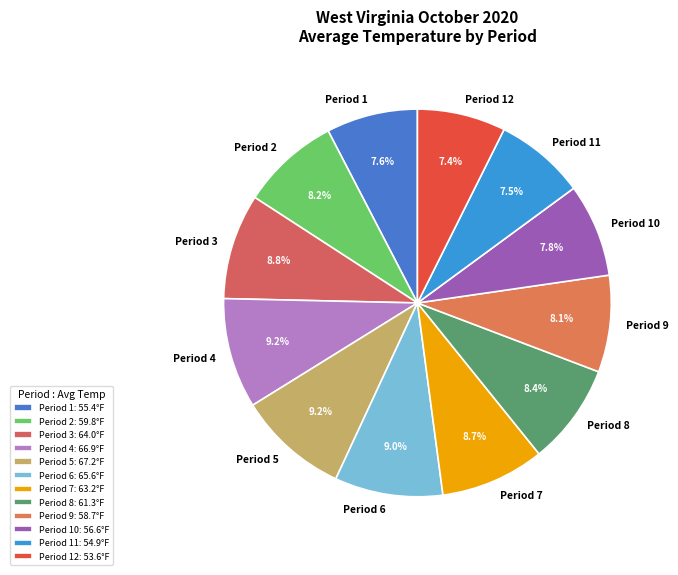

Which has a higher value, Period 10 or Period 7?

Period 7